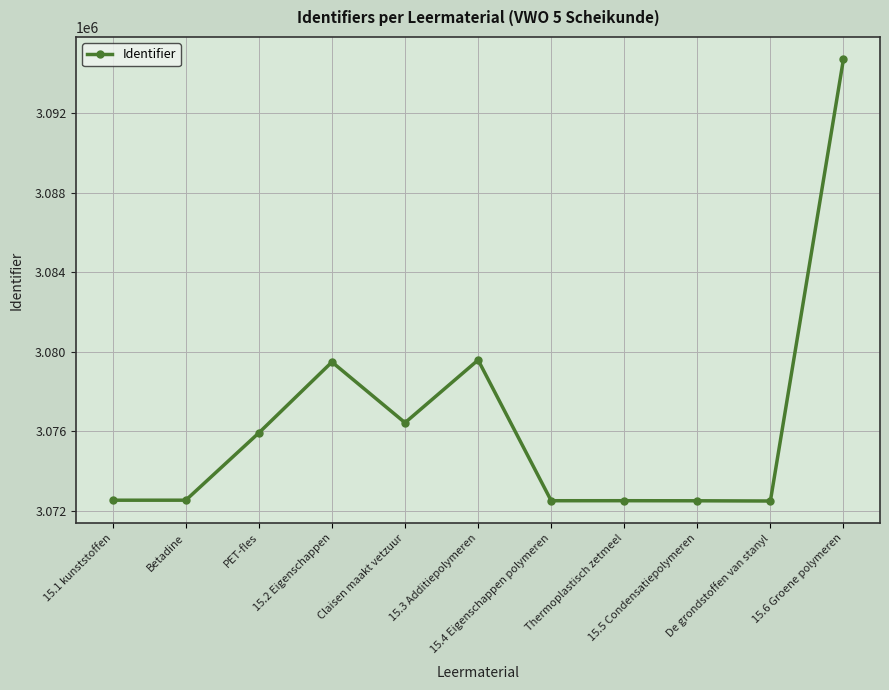

What is the sum of the values at PET-fles and 15.3 Additiepolymeren?

6155521